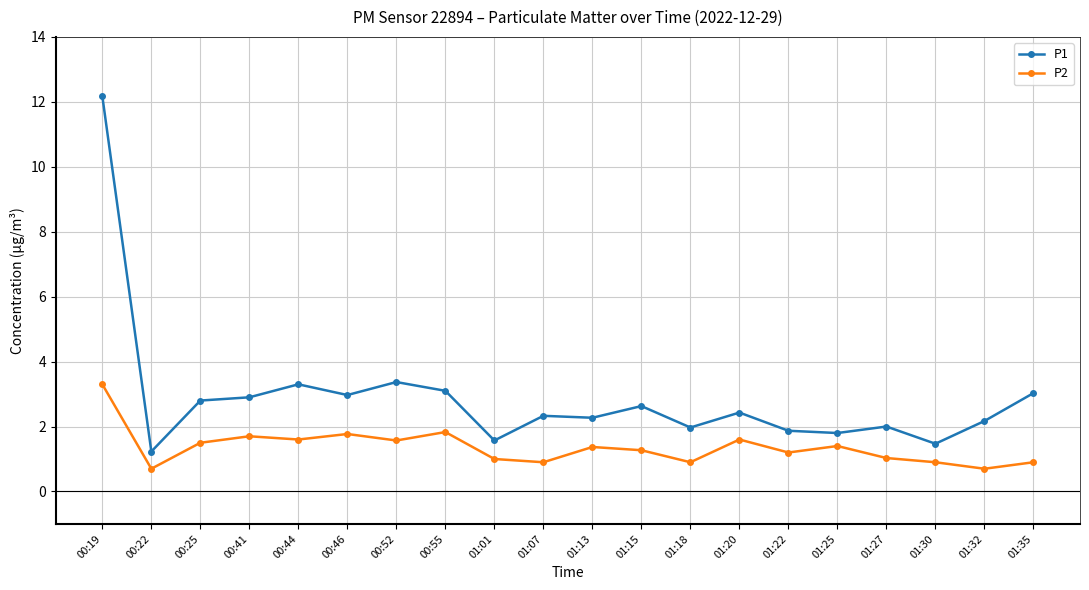

What is the sum of the P2 values at 01:07 and 00:19?

4.2